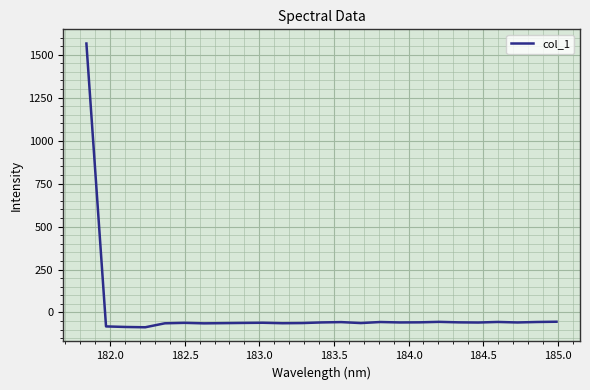

What is the difference between the maximum and minimum values?

1651.1